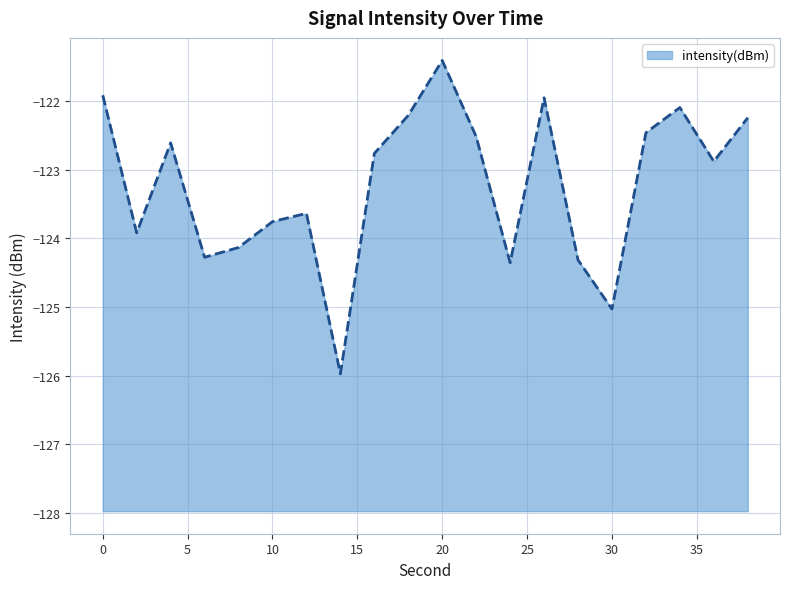

True or false: the data shows -208.5 at 18.

False